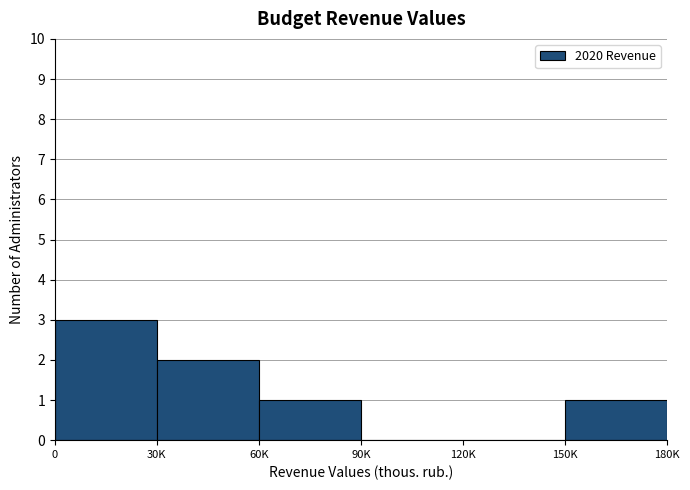

Reading left to right, transcribe all the data shown in this chart.

0=3	30K=2	60K=1	90K=0	120K=0	150K=1